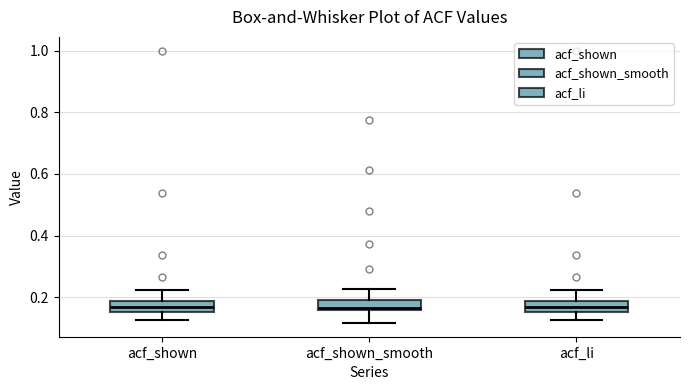

Where is the lower edge of the box for acf_shown_smooth on the y-axis? The values are not printed on the chart, so give them approximately, as read against the axis.

0.16